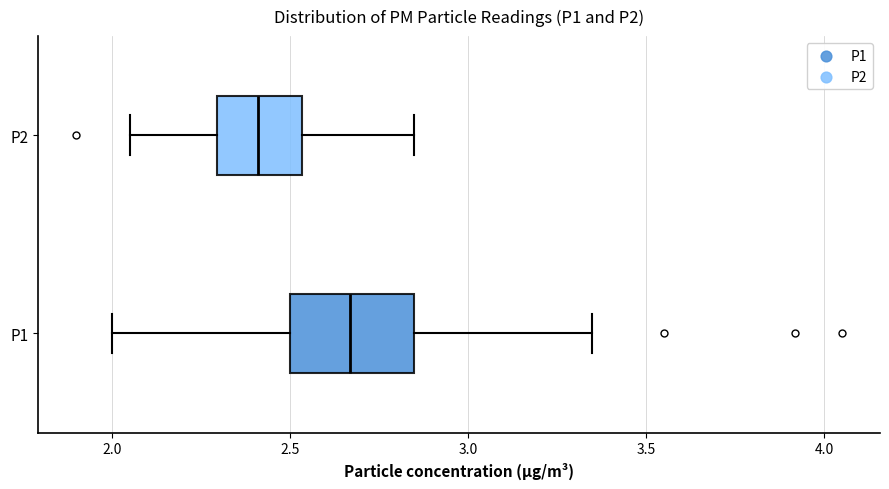

Comparing the boxes themselves (not the whiskers), which one is the widest?

P1